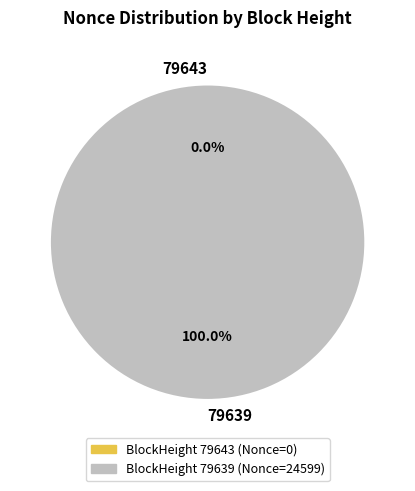

Does 79639 account for over 50% of the chart?

Yes